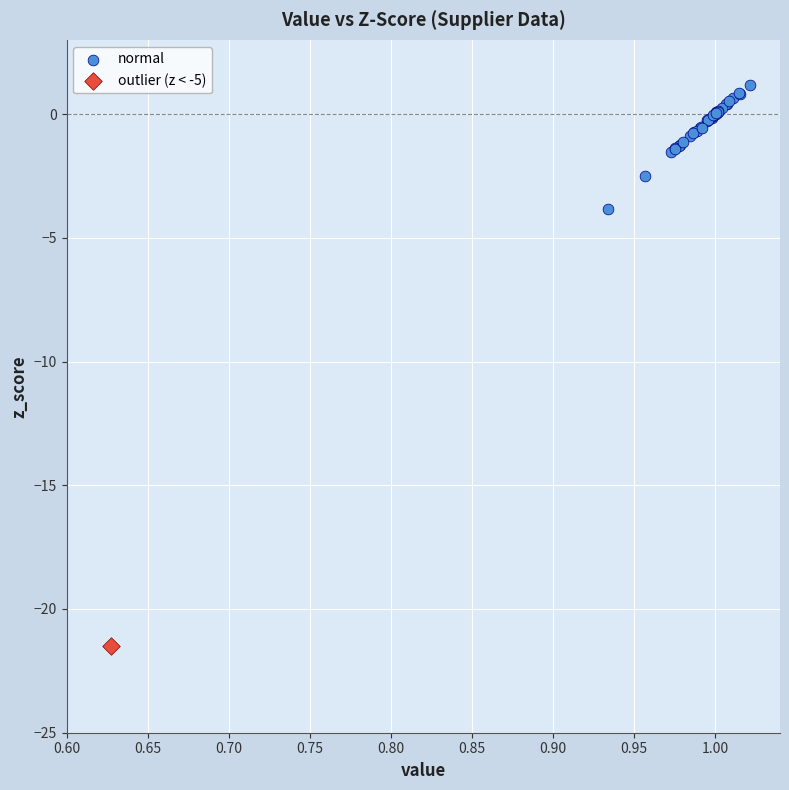

What are all the series names shown in the legend?

normal, outlier (z < -5)